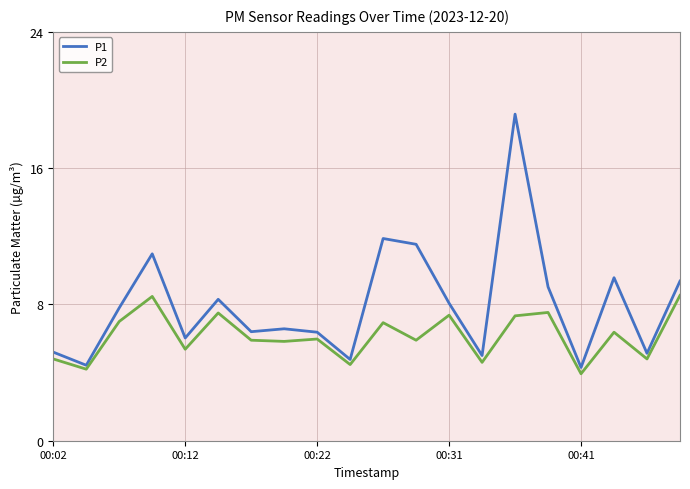

What is the minimum value shown in the chart?

3.9